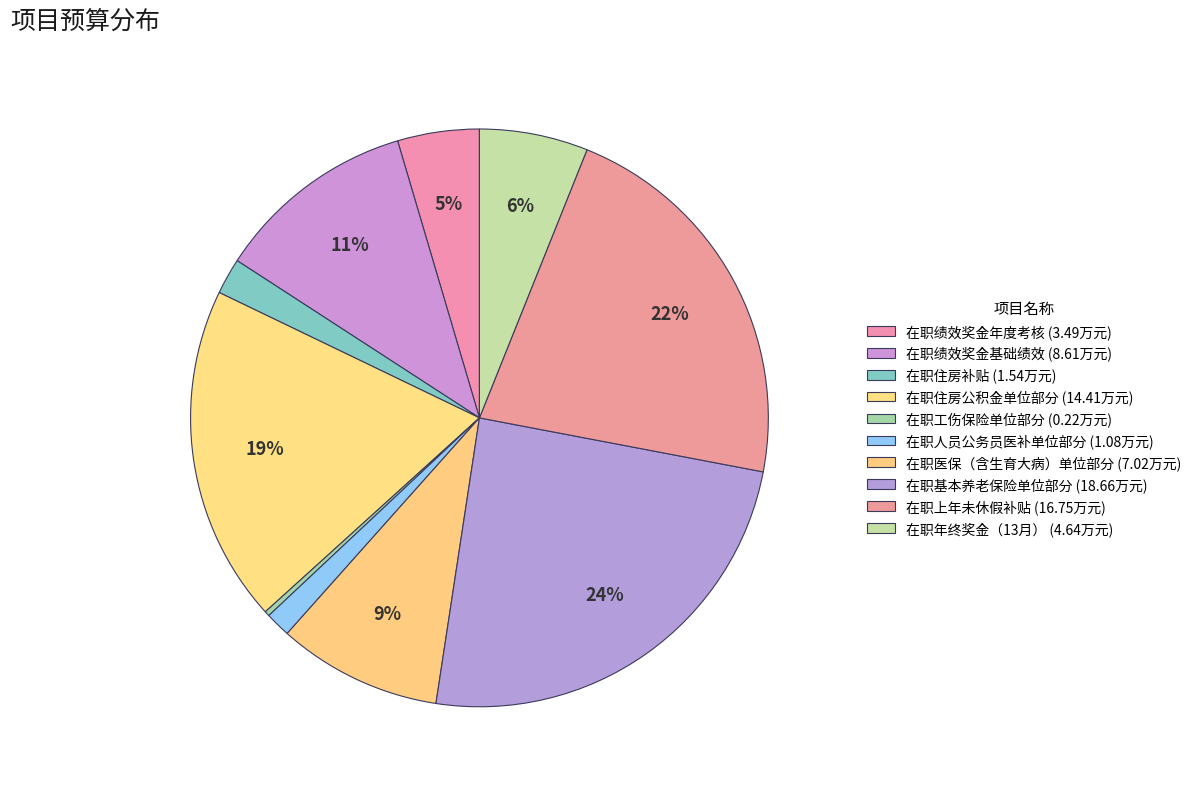

Combined, what portion of the pie is 在职上年未休假补贴 and 在职住房补贴?

23.9%